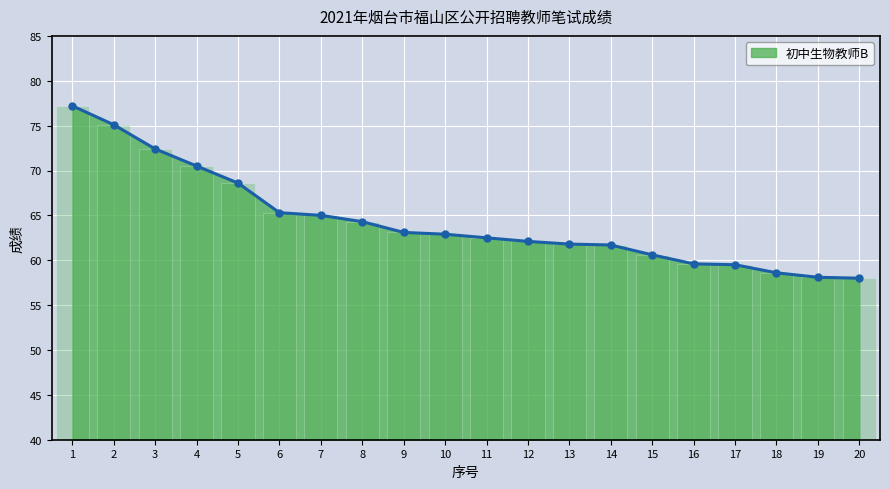

What is the value of the 15th bar from the left?

60.6